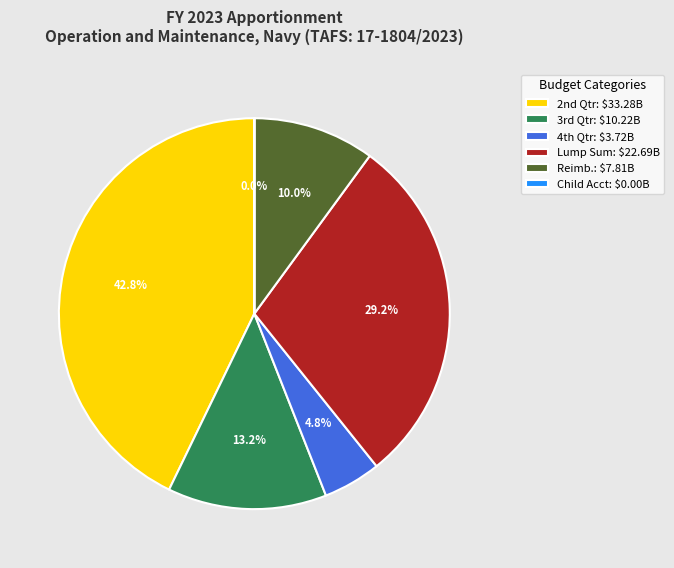

What portion of the pie excludes Lump Sum: $22.69B?

70.8%